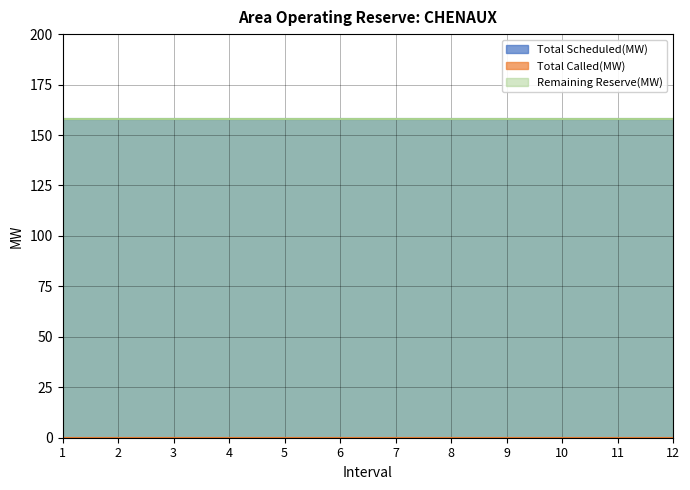

How many lines are shown in the chart?

3